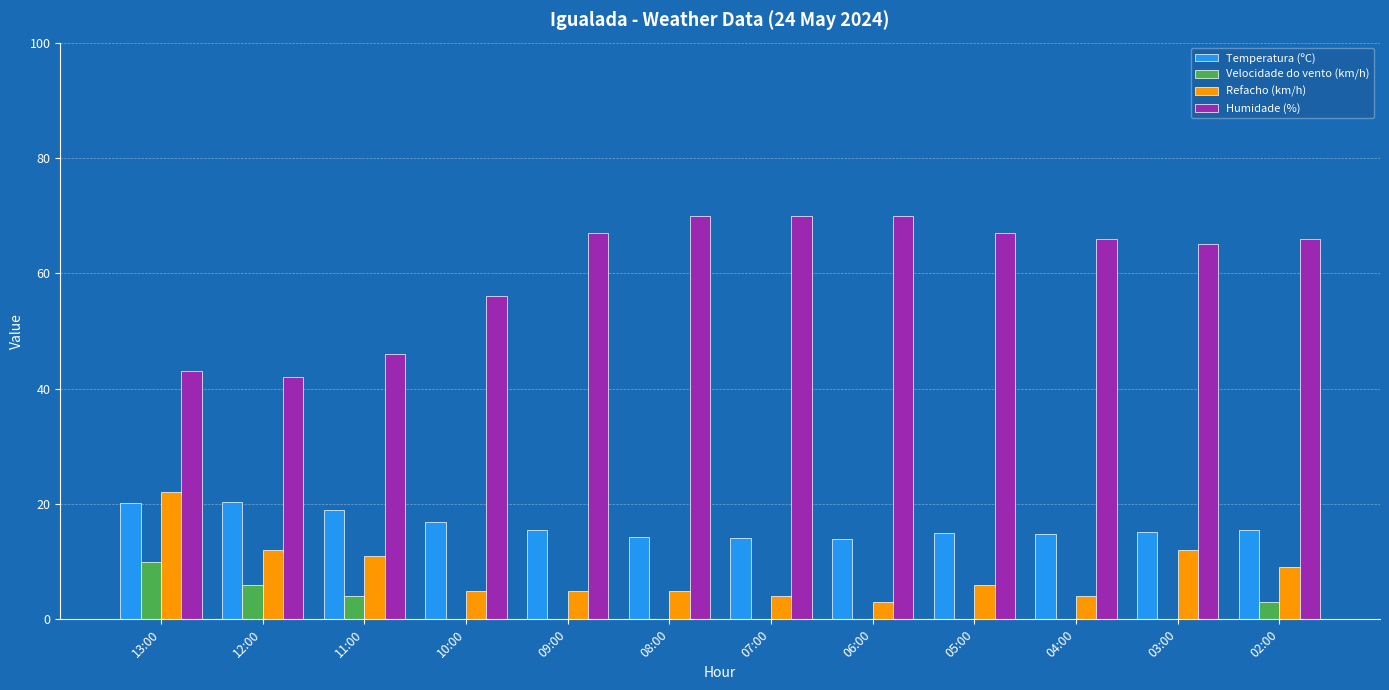

What is the maximum value for Refacho (km/h)?

22.0